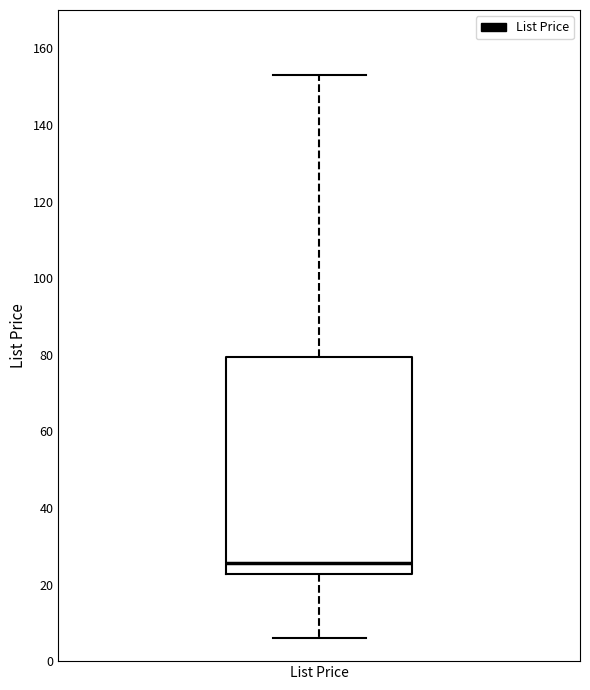

Read this box plot against the y-axis: the position of the median line, the range covered by the box, and the ends of both whiskers. The values are not printed on the chart, so give them approximately, as read against the axis.

median 26, box 22 to 80, whiskers 6 to 154